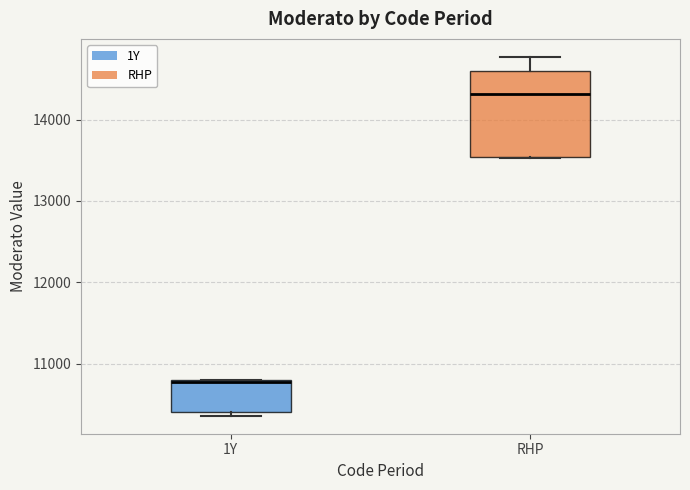

Comparing the boxes themselves (not the whiskers), which one is the tallest?

RHP